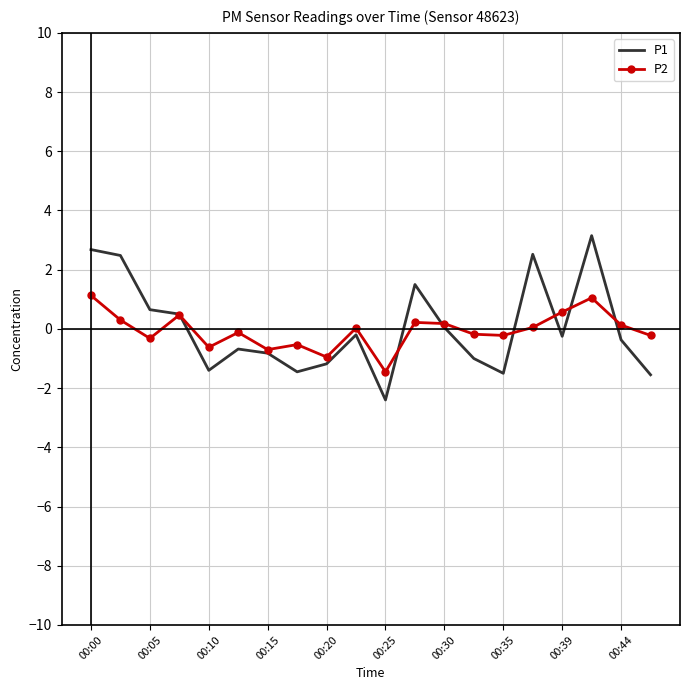

What is the maximum value for P1?

3.2